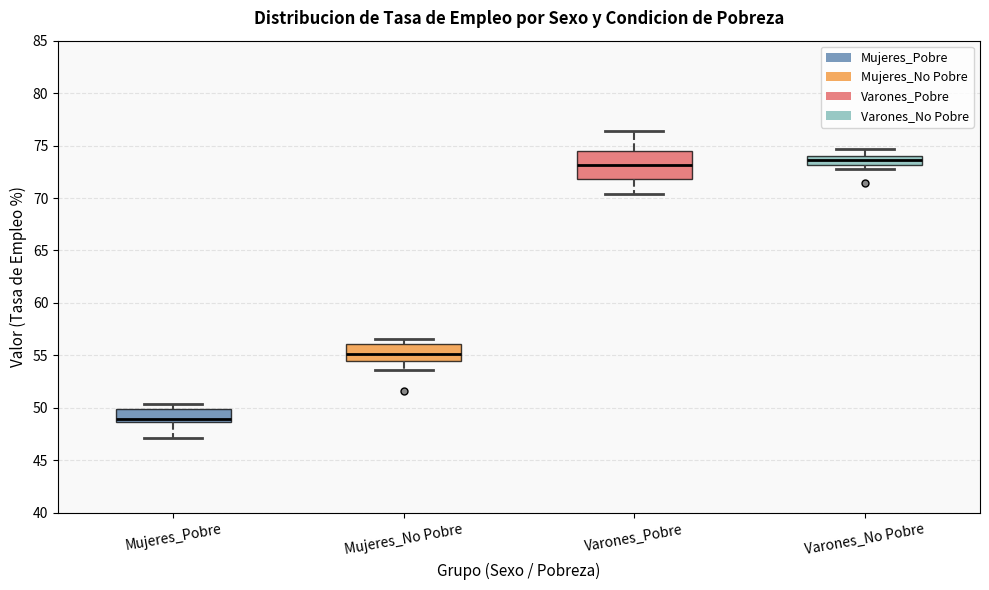

Which box is the tallest, from its lower edge to its upper edge?

Varones_Pobre